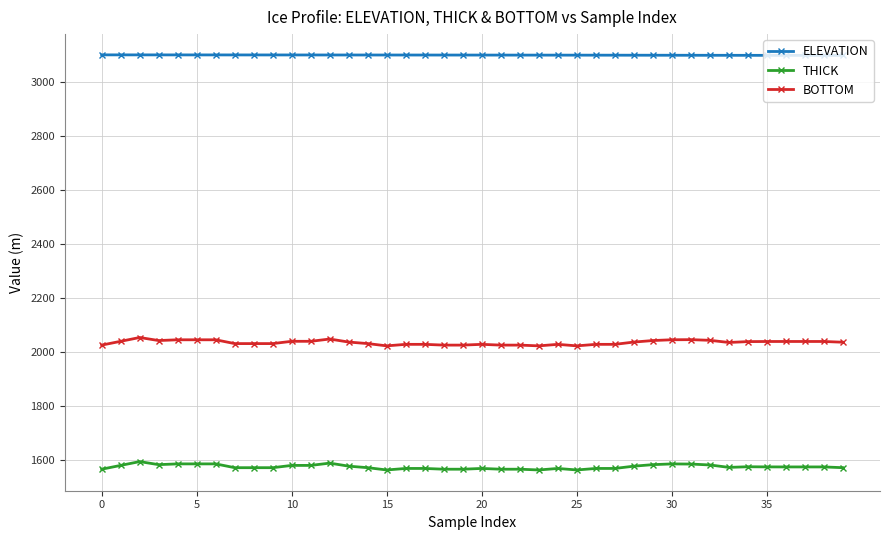

True or false: THICK and BOTTOM cross at least once.

False